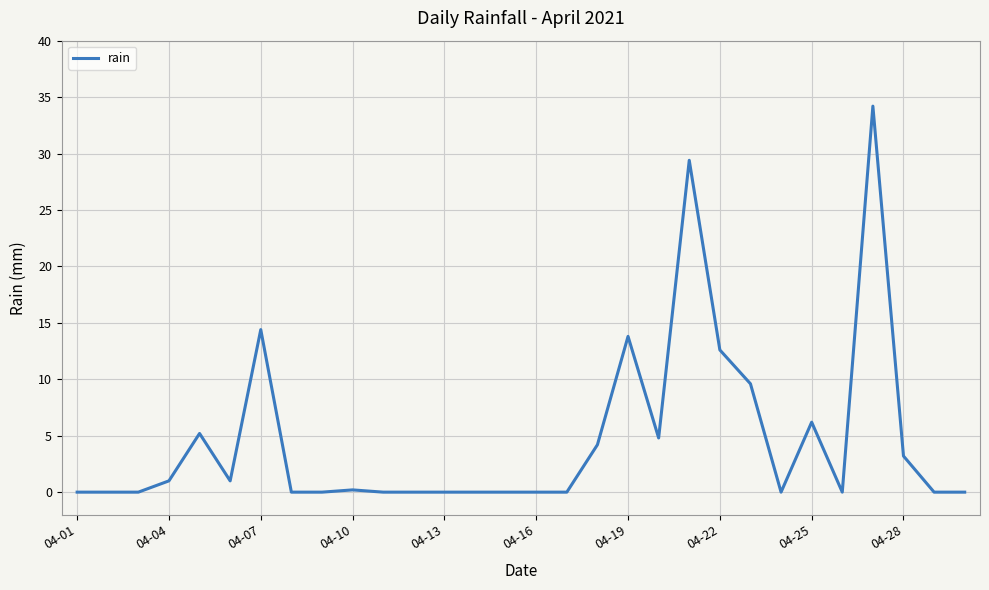

What is the difference between the maximum and minimum values?

34.2